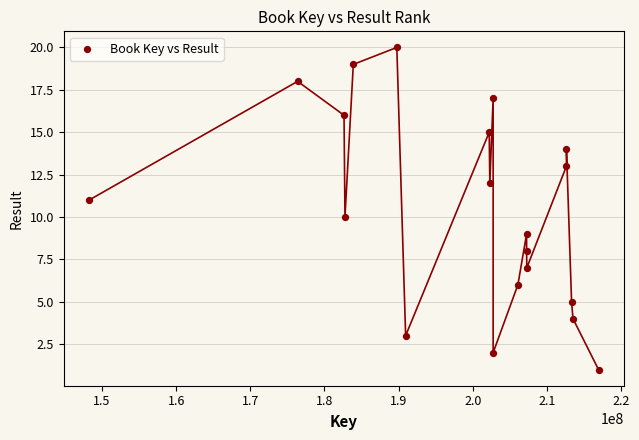

What is the range of X values (max minus min)?

68714628